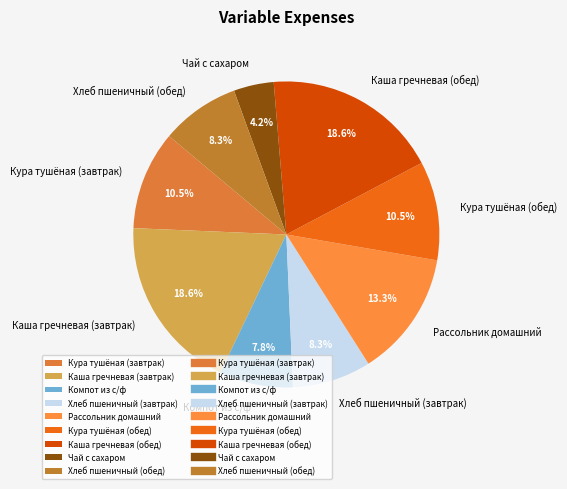

Is Компот из с/ф the majority of the pie?

No